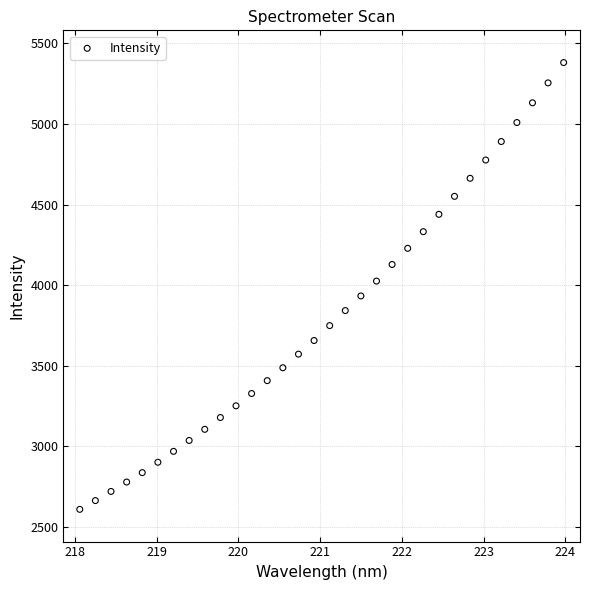

What is the range of X values (max minus min)?

5.9